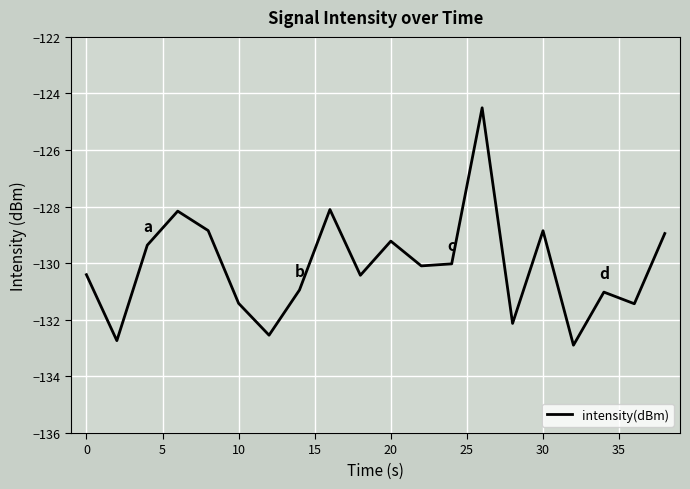

Does the chart display data point markers on the line(s)?

No